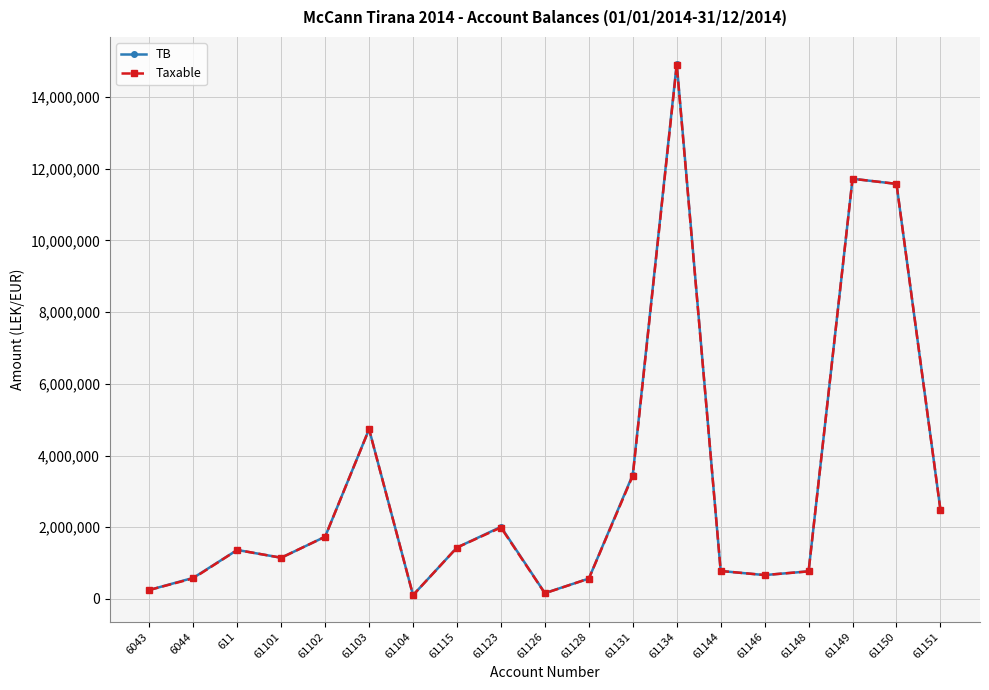

What is the difference between the maximum and minimum values in the TB series?

14825258.8